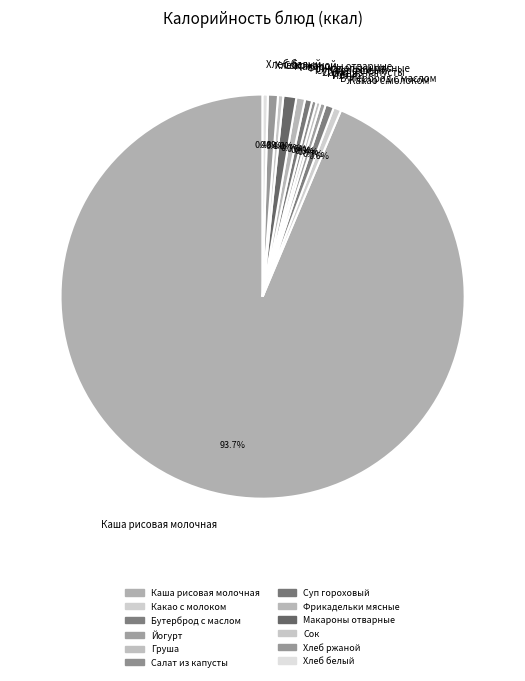

Do Каша рисовая молочная and Салат из капусты together represent more than half of the pie?

Yes